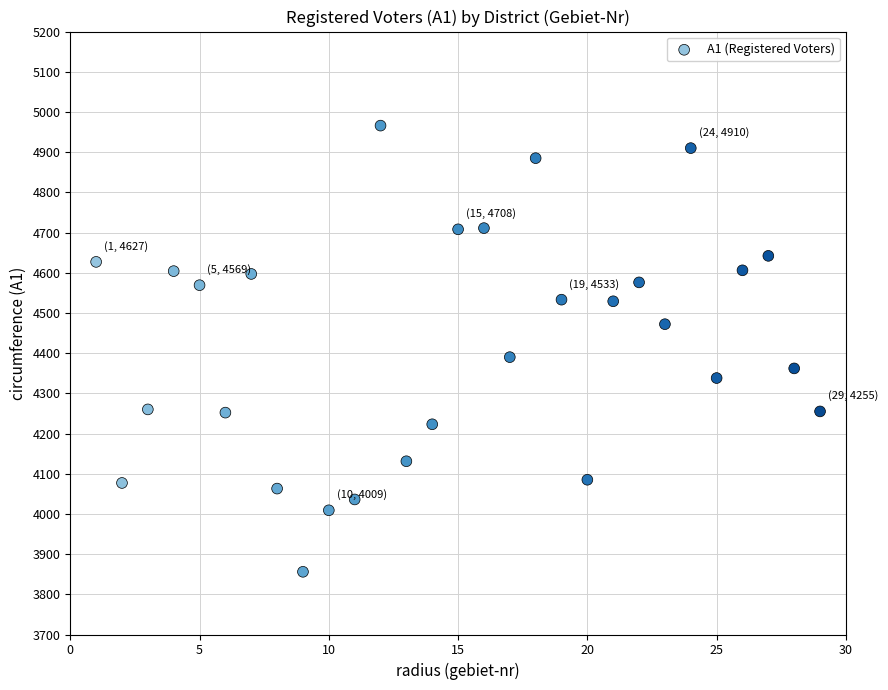

What is the range of Y values (max minus min)?

1110